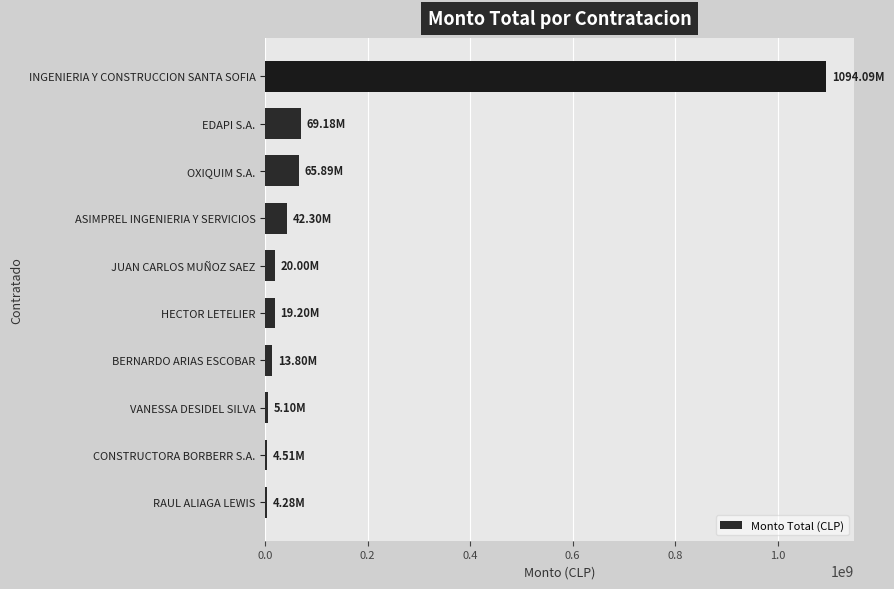

What is the difference between the maximum and minimum values?

1089809308